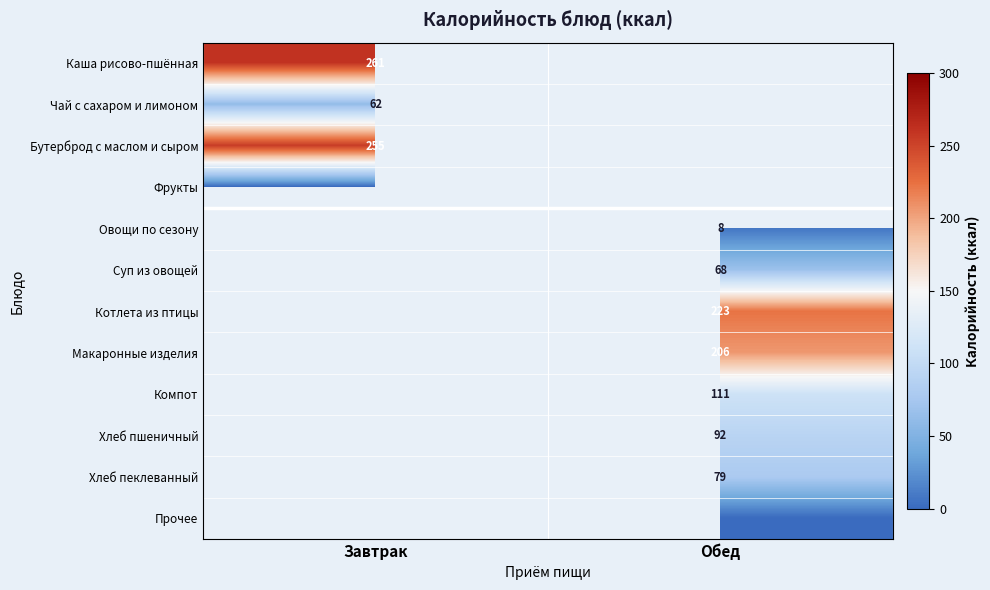

Is it true that Хлеб пшеничный equals 138 at Обед?

False